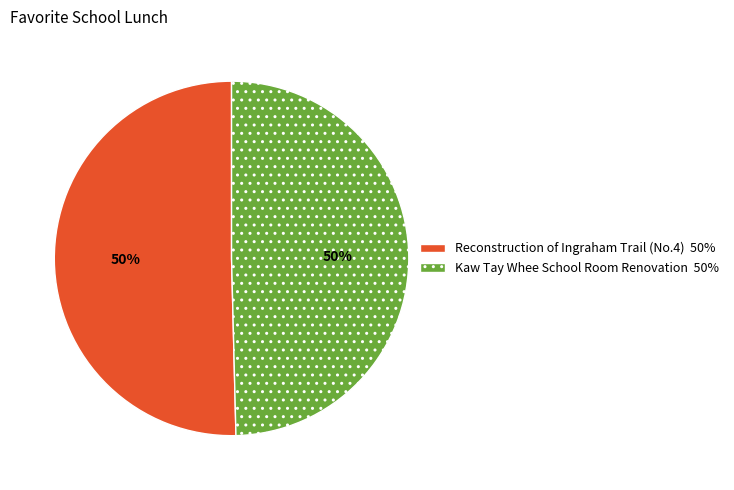

Do Kaw Tay Whee School Room Renovation and Reconstruction of Ingraham Trail (No.4) together represent more than half of the pie?

Yes